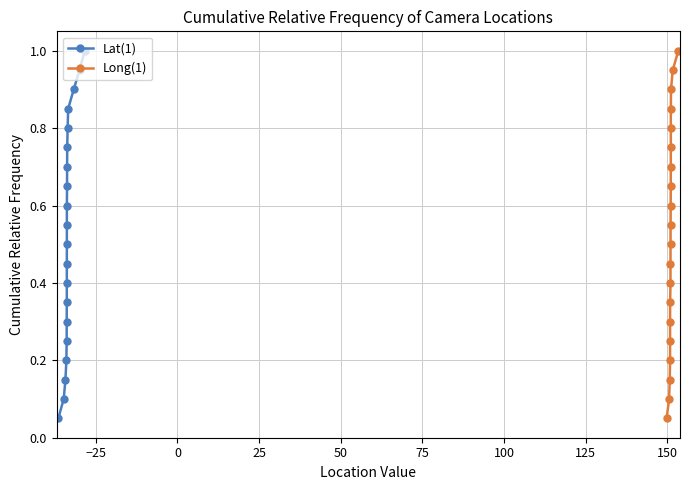

True or false: Lat(1) has more than 2 interior local peaks.

False